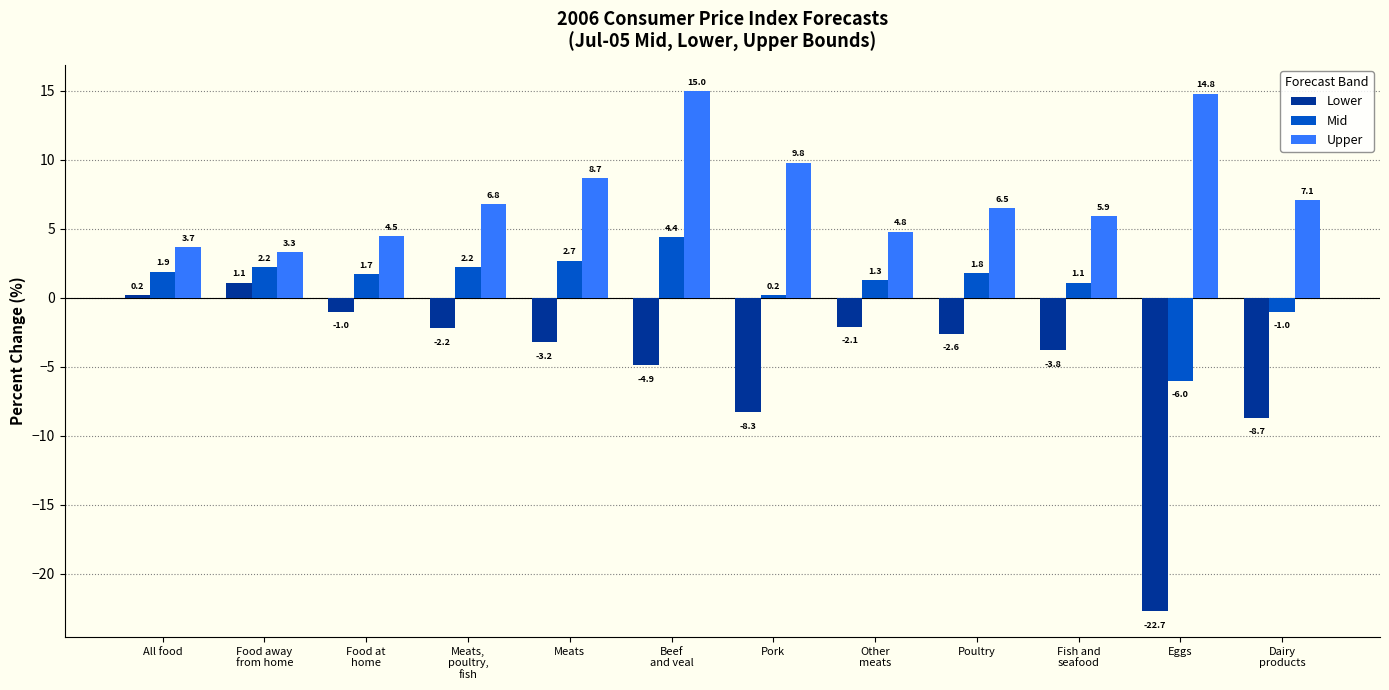

Which series has the largest total across all categories?

Upper